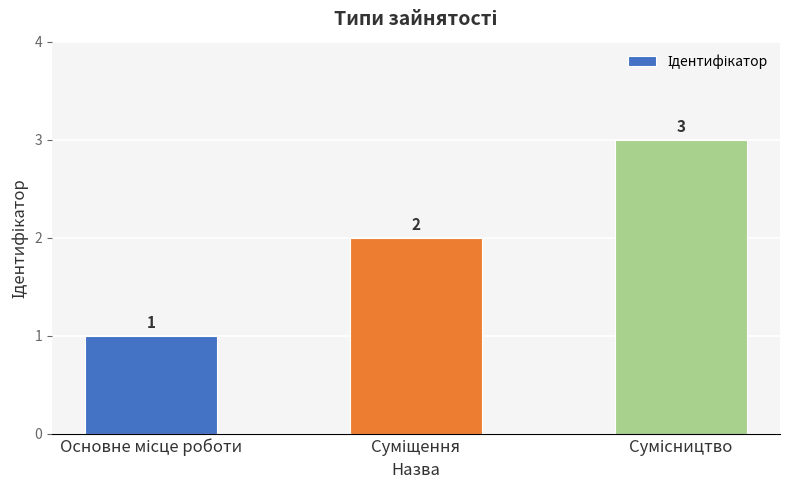

What is the sum of all values?

6